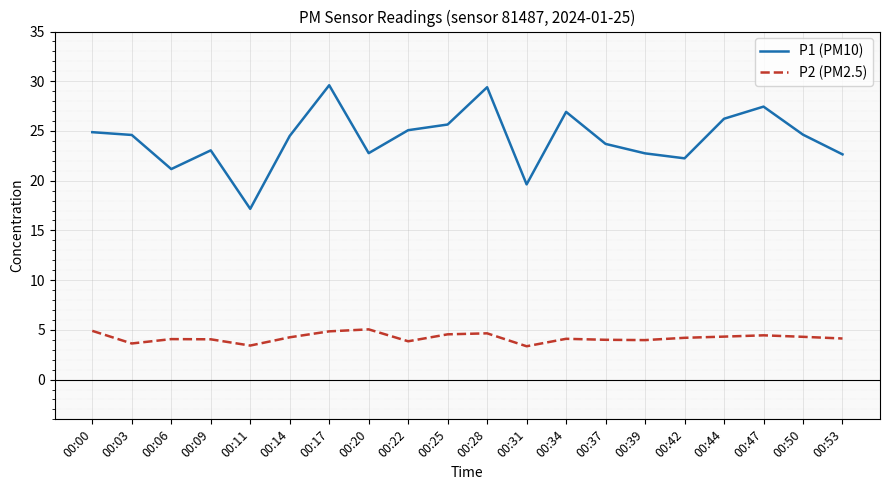

Which series has the largest range (max minus min)?

P1 (PM10)